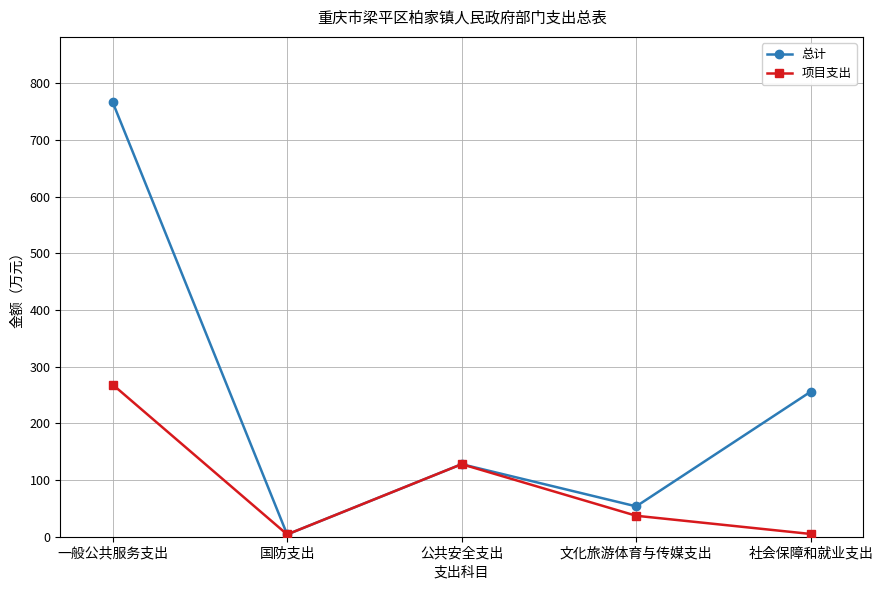

In 项目支出, how many points are lower than both neighbors (excluding endpoints)?

1